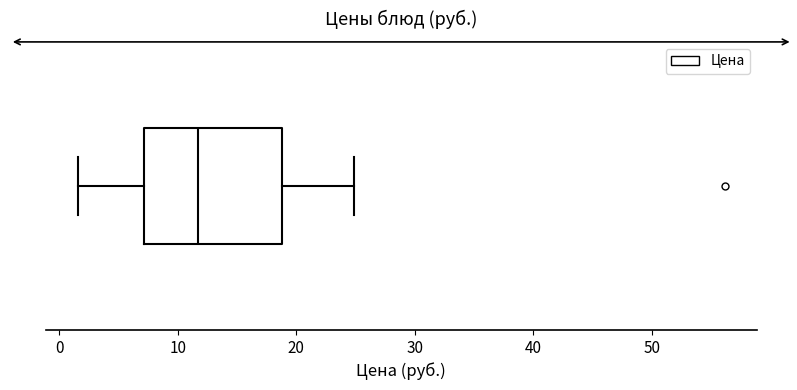

Where is the left edge of the box on the x-axis? The values are not printed on the chart, so give them approximately, as read against the axis.

7